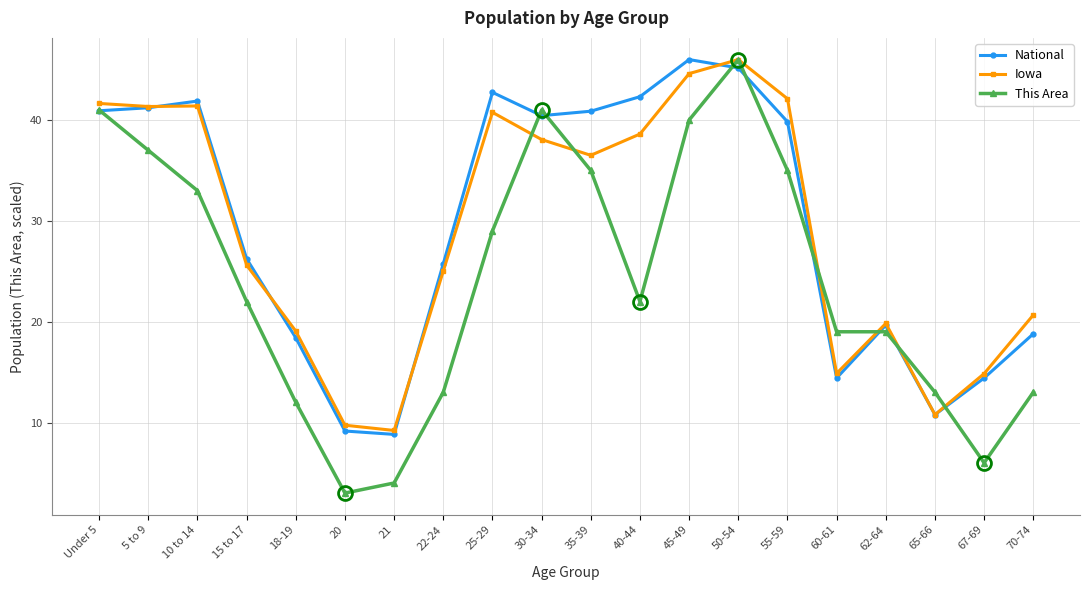

True or false: Iowa has a value of 14.8 at 67-69.

True